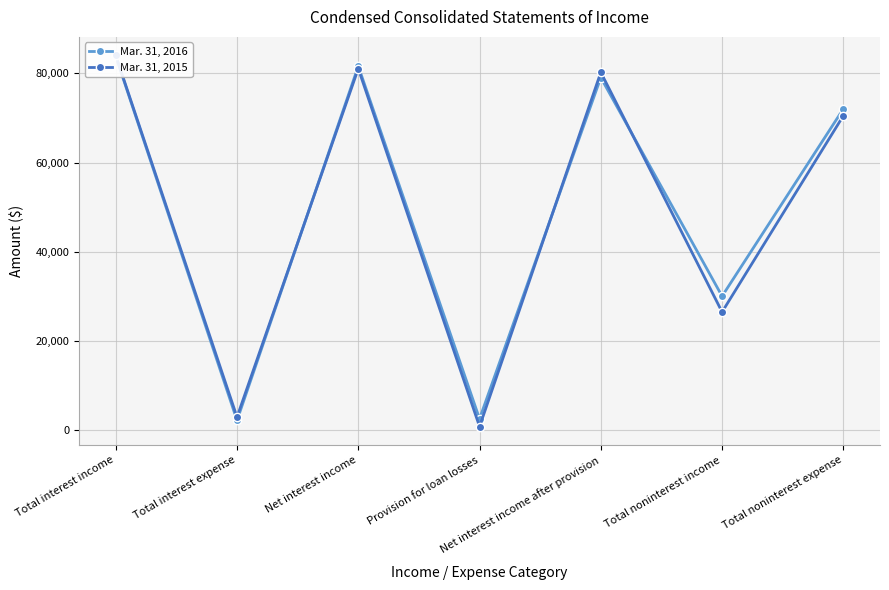

At Net interest income after provision, list the series in order from smallest to largest.

Mar. 31, 2016, Mar. 31, 2015